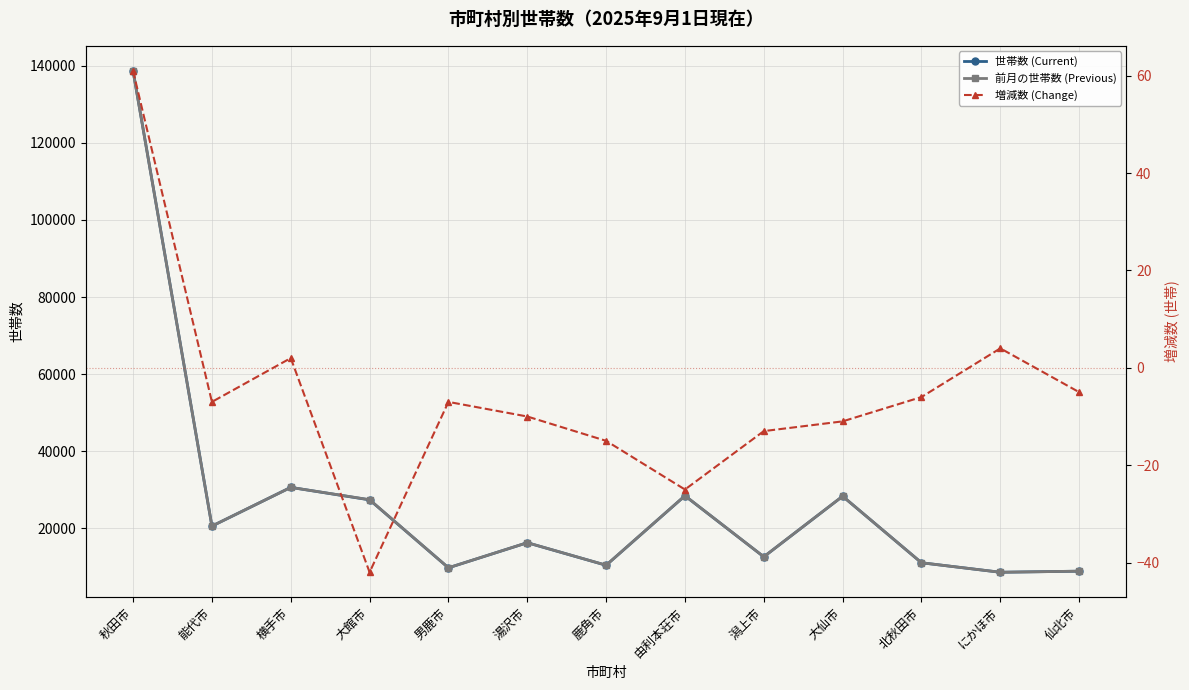

The 増減数 (Change) series shows 4 at にかほ市. True or false?

True